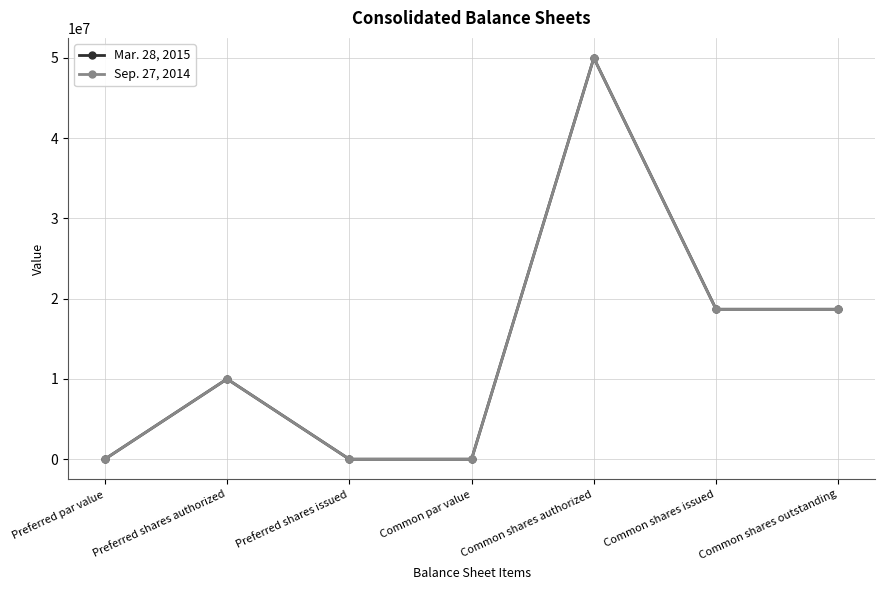

Is it true that Sep. 27, 2014 equals 18638477 at Preferred shares issued?

False